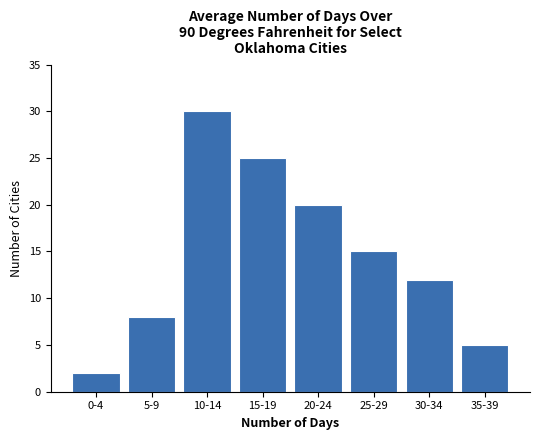

Reading right to left, list all the values displayed in this chart.

5	12	15	20	25	30	8	2